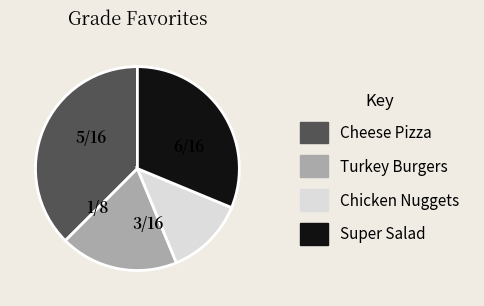

Is there a majority slice in this chart?

No